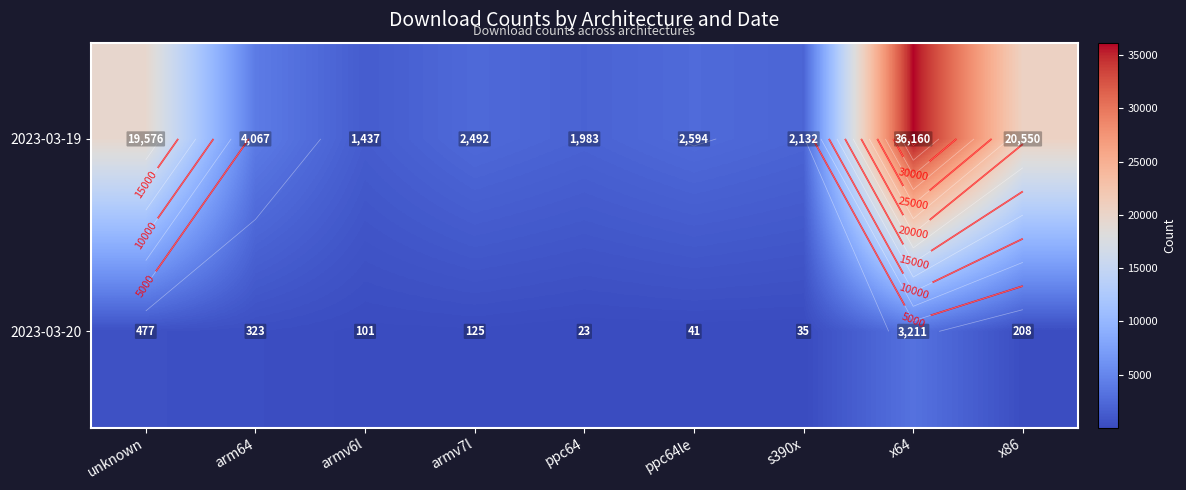

What is the total value across all series at unknown?

20053